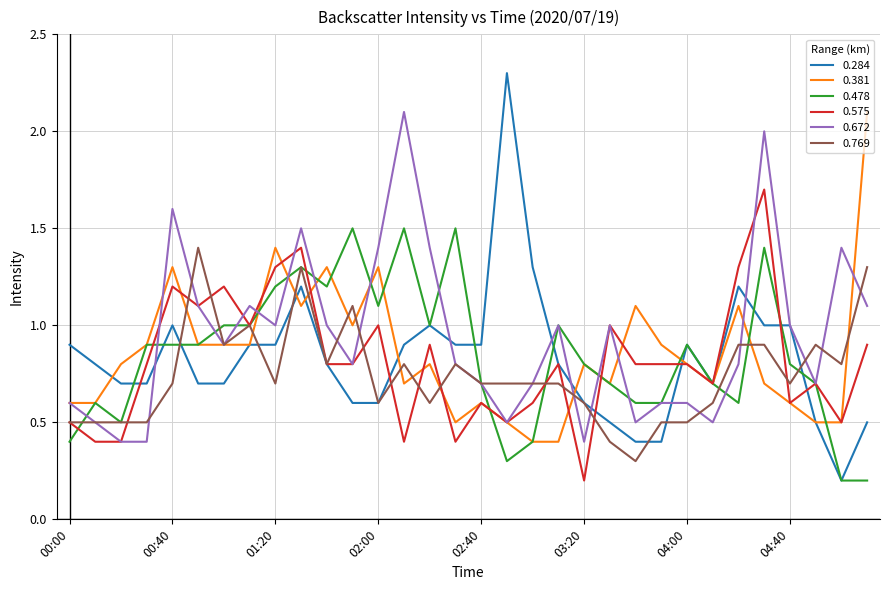

Which series has the widest spread of values?

0.284